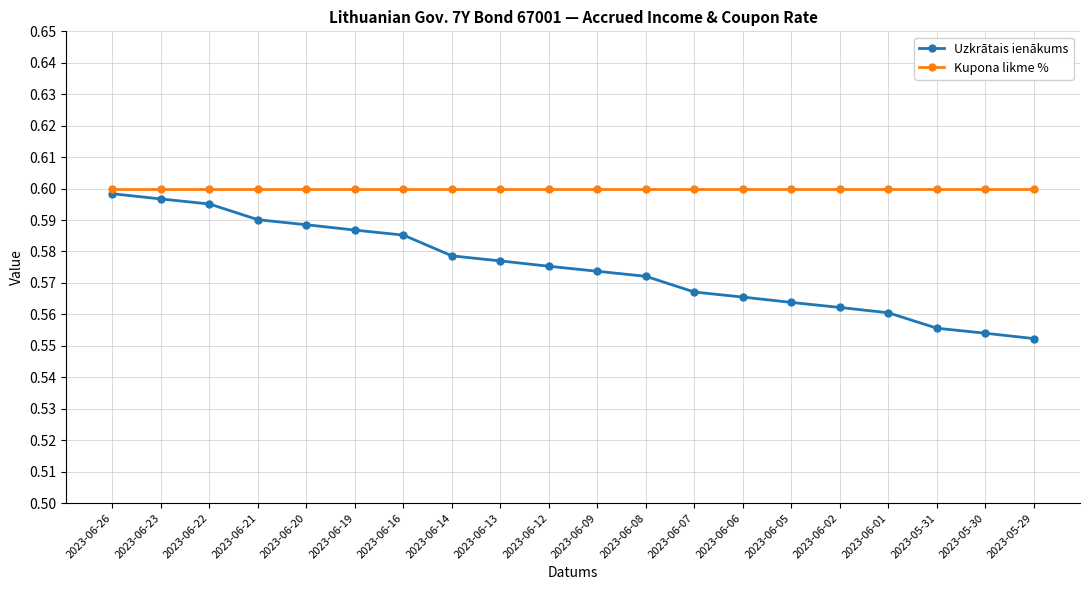

At which category does the chart reach its minimum across all series?

2023-05-29